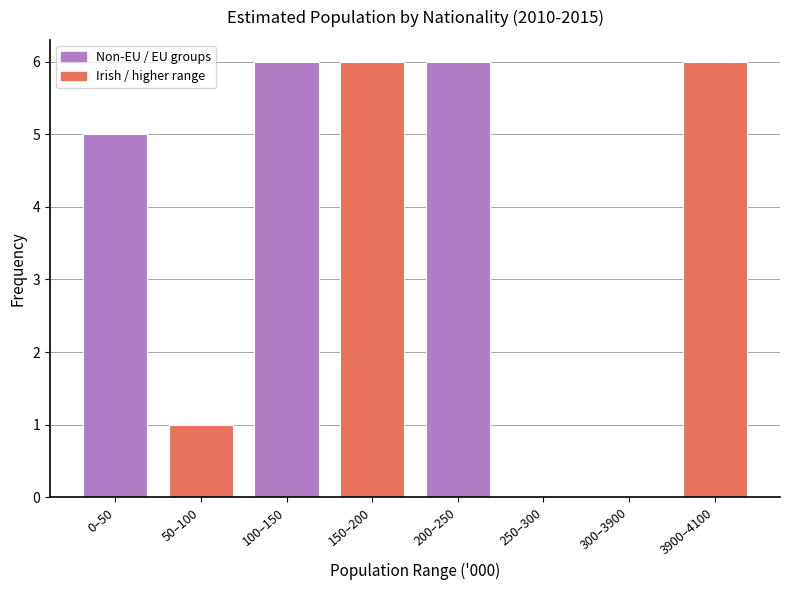

Reading right to left, what are all the values shown in this chart?

3900–4100=6	300–3900=0	250–300=0	200–250=6	150–200=6	100–150=6	50–100=1	0–50=5